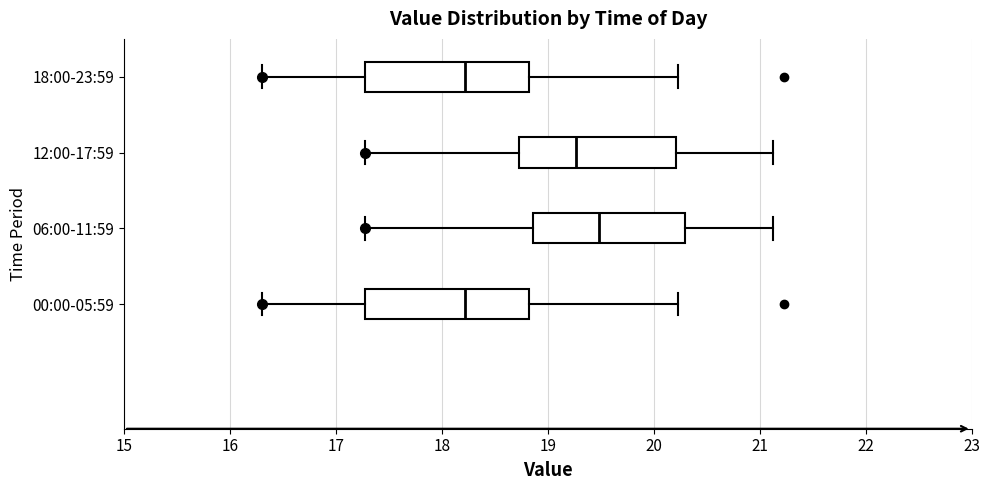

Reading bottom to top, read every box against the x-axis: the position of its median line, the range the box covers, and the ends of its whiskers. The values are not printed on the chart, so give them approximately, as read against the axis.

00:00-05:59: median 18.2, box 17.3 to 18.8, whiskers 16.3 to 20.2
06:00-11:59: median 19.5, box 18.9 to 20.3, whiskers 17.3 to 21.1
12:00-17:59: median 19.3, box 18.7 to 20.2, whiskers 17.3 to 21.1
18:00-23:59: median 18.2, box 17.3 to 18.8, whiskers 16.3 to 20.2